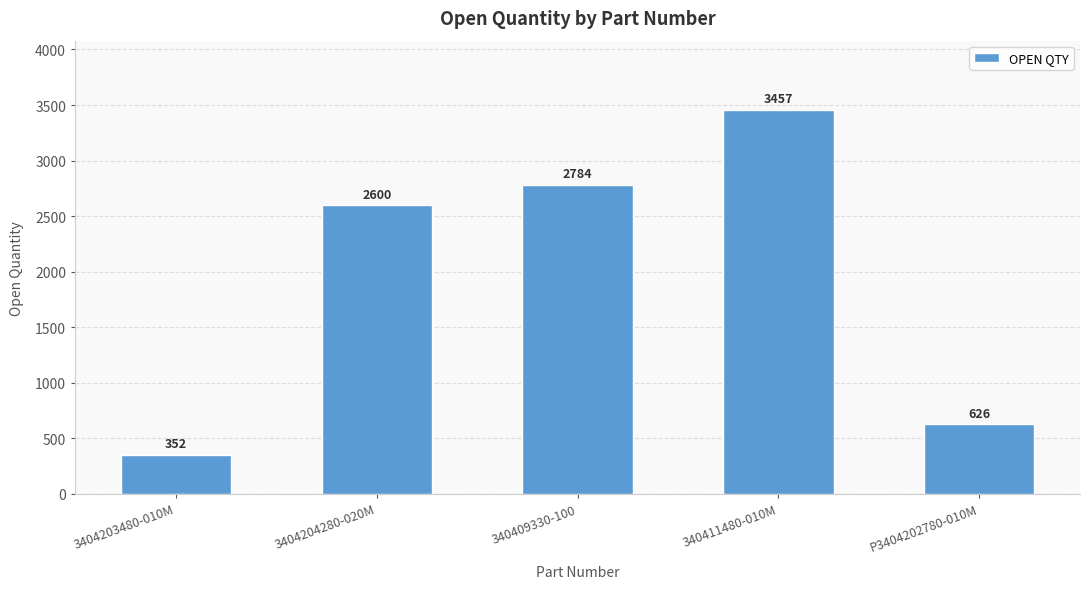

Are the bars horizontal?

No